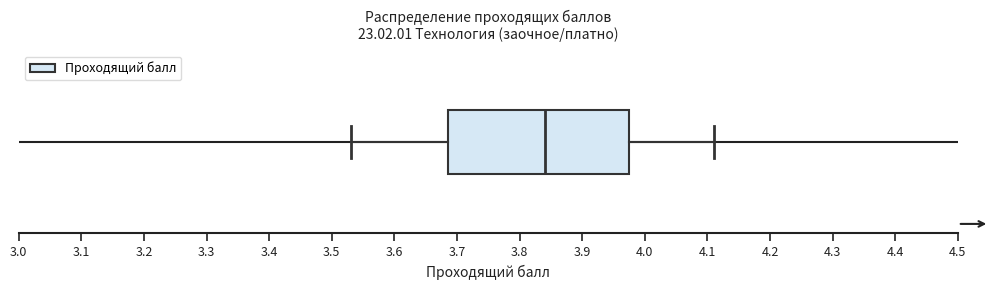

Transcribe this box plot: give where the median line is, the range the box spans, and where the two whiskers end, as read against the x-axis. The values are not printed on the chart, so give them approximately, as read against the axis.

median 3.84, box 3.69 to 3.98, whiskers 3.53 to 4.11